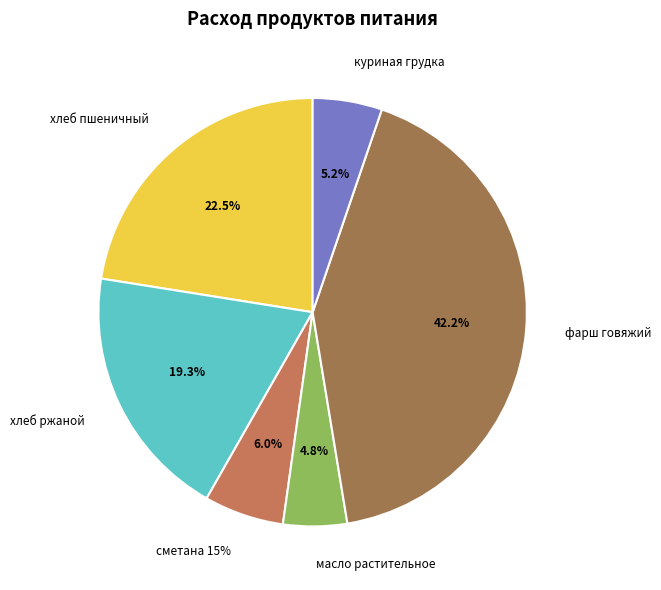

The масло растительное slice represents 13% of the pie. True or false?

False